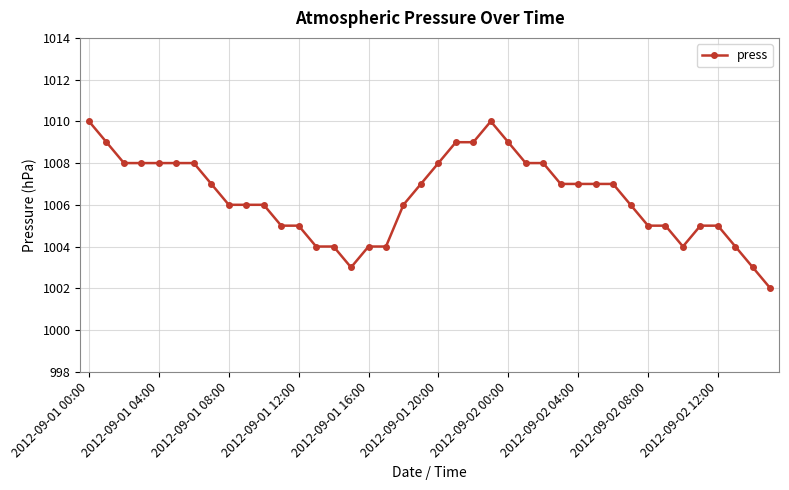

What is the value of the 30th point from the left?

1007